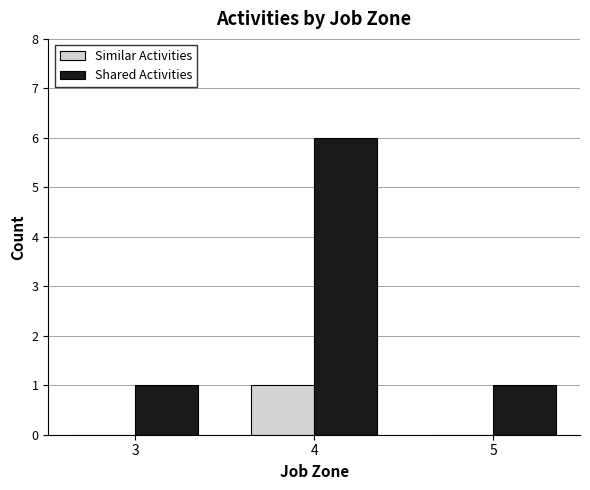

At which category does the chart reach its peak across all series?

4